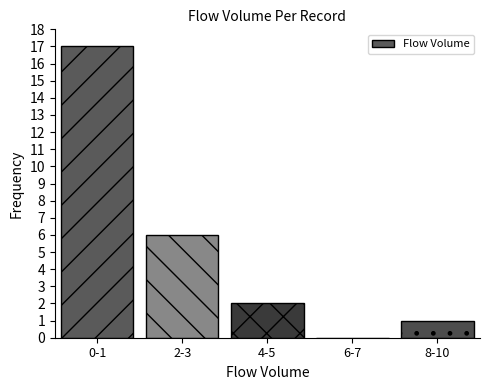

Reading right to left, list all the values displayed in this chart.

8-10=1	6-7=0	4-5=2	2-3=6	0-1=17